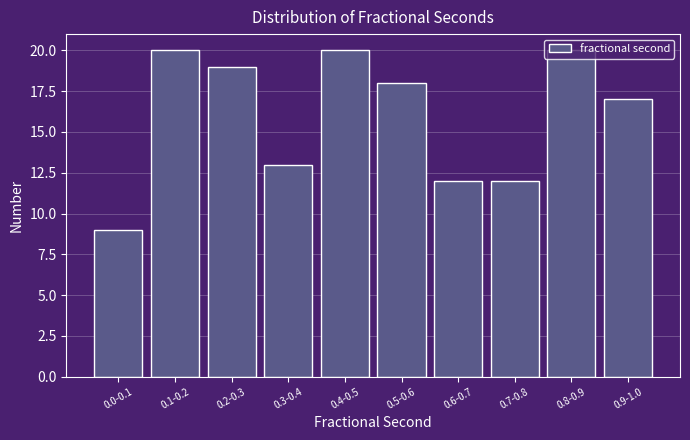

What is the average value?

16